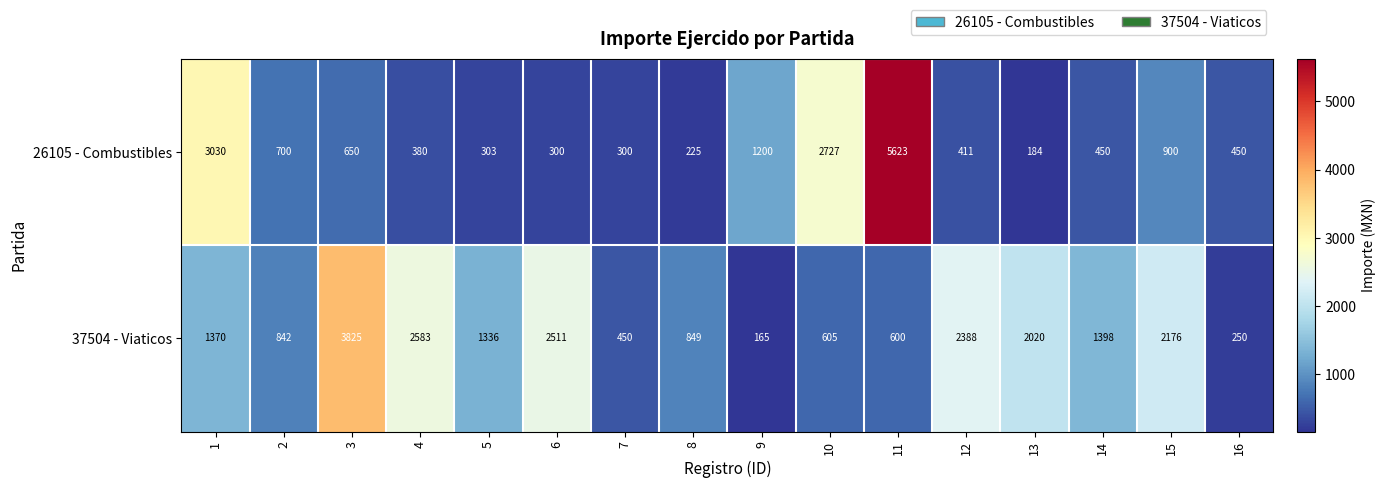

Which series has the largest total across all categories?

37504 - Viaticos